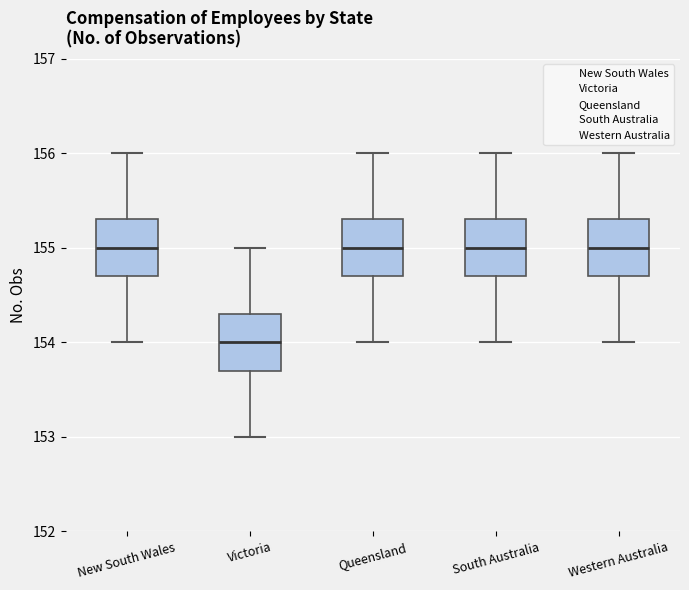

Reading left to right, read every box against the y-axis: the position of its median line, the range the box covers, and the ends of its whiskers. The values are not printed on the chart, so give them approximately, as read against the axis.

New South Wales: median 155.0, box 154.7 to 155.3, whiskers 154.0 to 156.0
Victoria: median 154.0, box 153.7 to 154.3, whiskers 153.0 to 155.0
Queensland: median 155.0, box 154.7 to 155.3, whiskers 154.0 to 156.0
South Australia: median 155.0, box 154.7 to 155.3, whiskers 154.0 to 156.0
Western Australia: median 155.0, box 154.7 to 155.3, whiskers 154.0 to 156.0